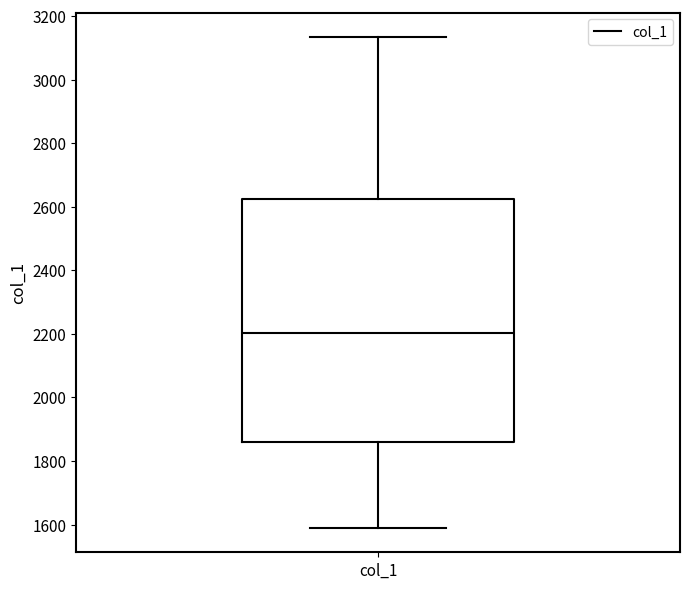

Where is the lower edge of the box for col_1 on the y-axis? The values are not printed on the chart, so give them approximately, as read against the axis.

1860